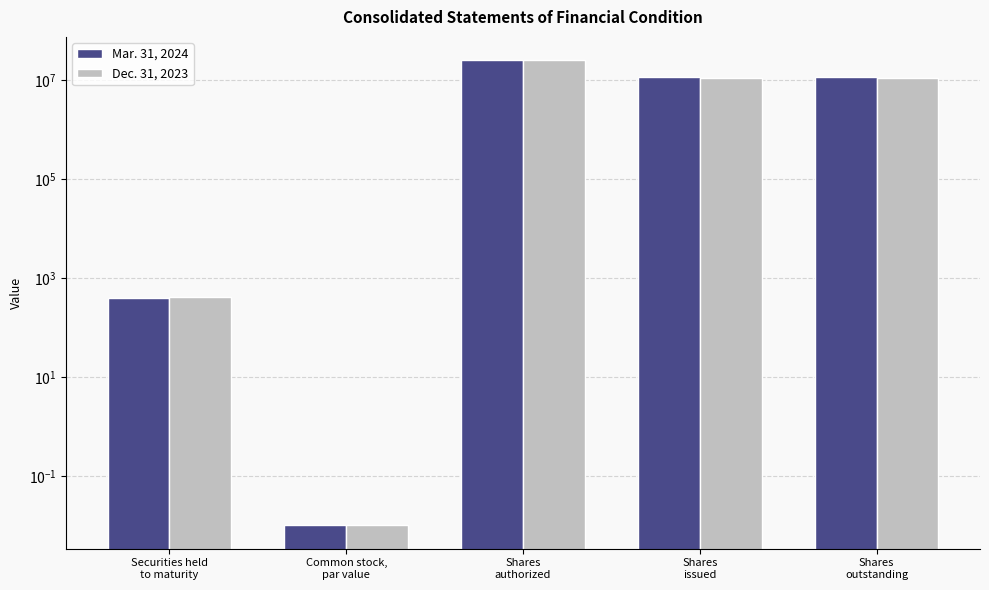

List the labels in order of Dec. 31, 2023 value, smallest first.

Common stock,
par value, Securities held
to maturity, Shares
issued, Shares
outstanding, Shares
authorized